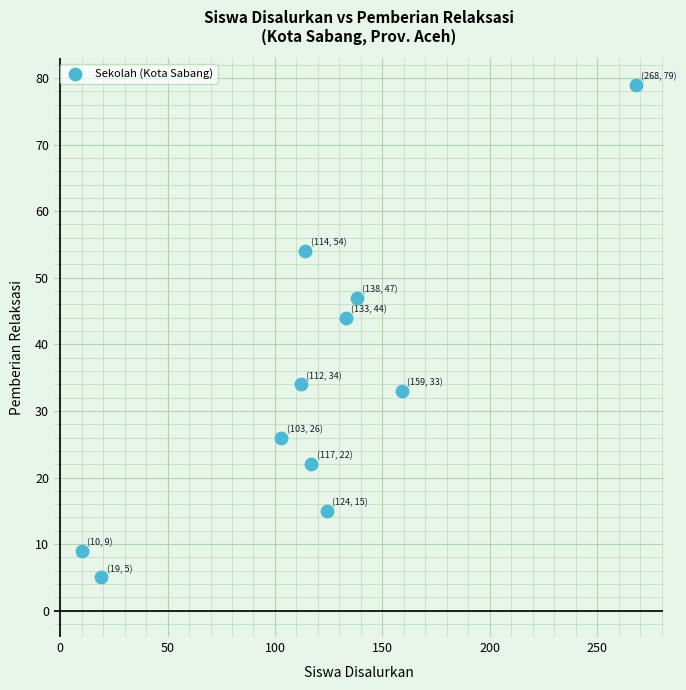

What Y value in the scatter plot is closest to 42?

44